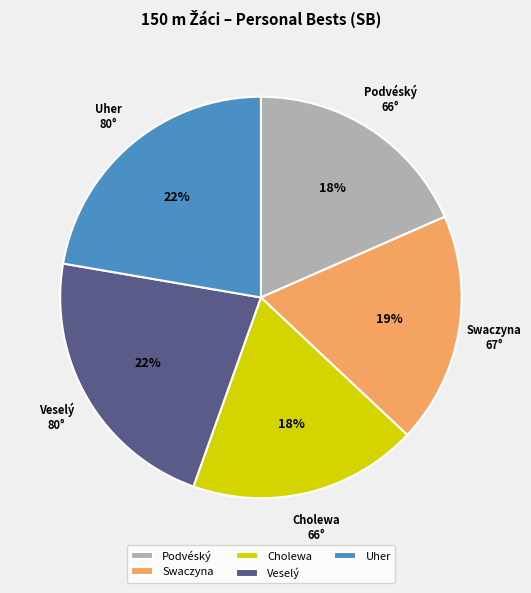

To the nearest percent, what is the difference between the largest and smallest slice percentages?

4%